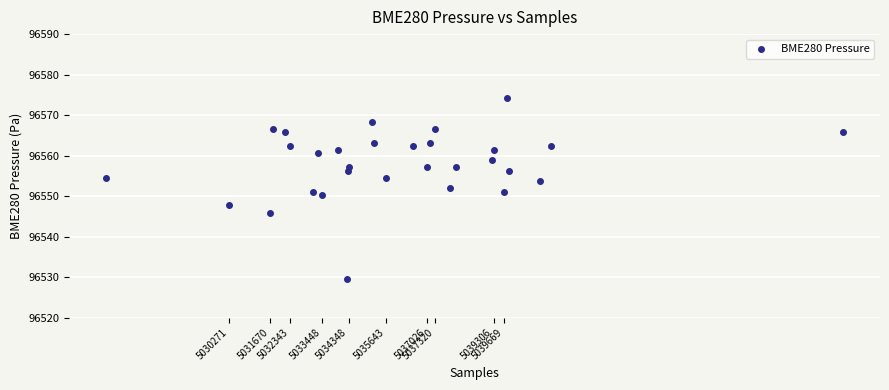

What is the range of Y values (max minus min)?

44.7